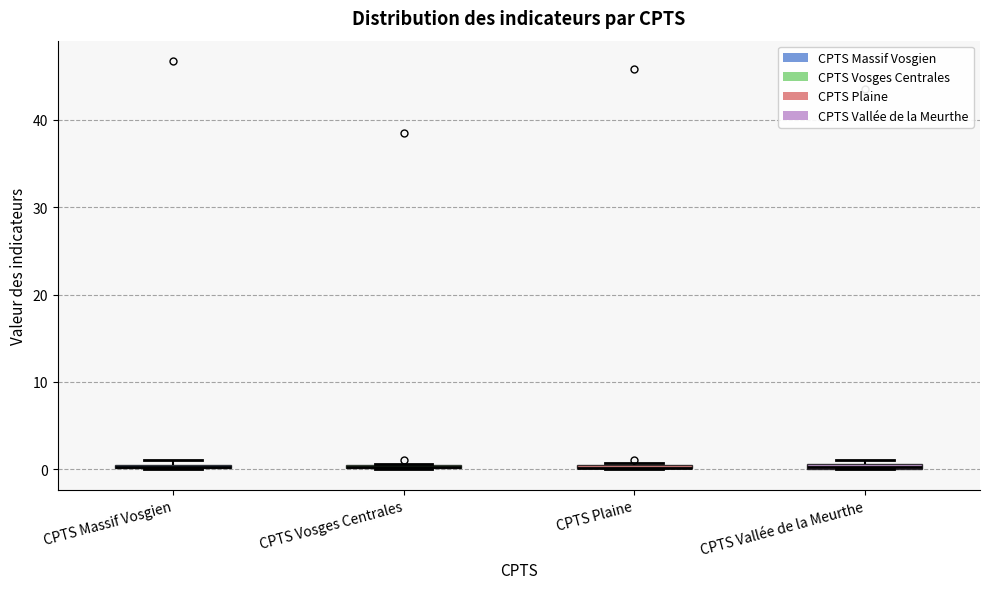

Where is the lower edge of the box for CPTS Plaine on the y-axis? The values are not printed on the chart, so give them approximately, as read against the axis.

0